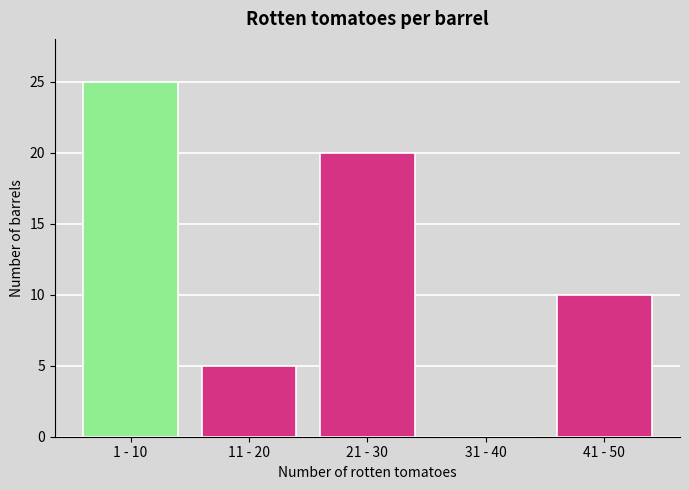

Reading right to left, list all the values displayed in this chart.

41 - 50=10	31 - 40=0	21 - 30=20	11 - 20=5	1 - 10=25